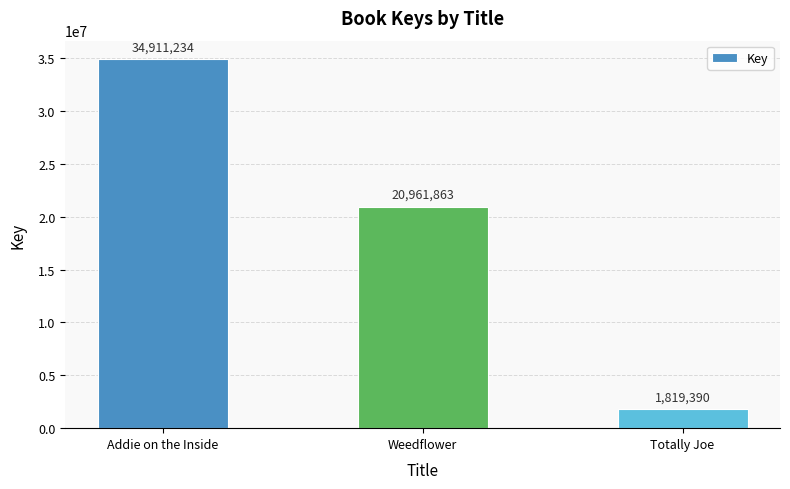

True or false: the data shows 53926060 at Addie on the Inside.

False